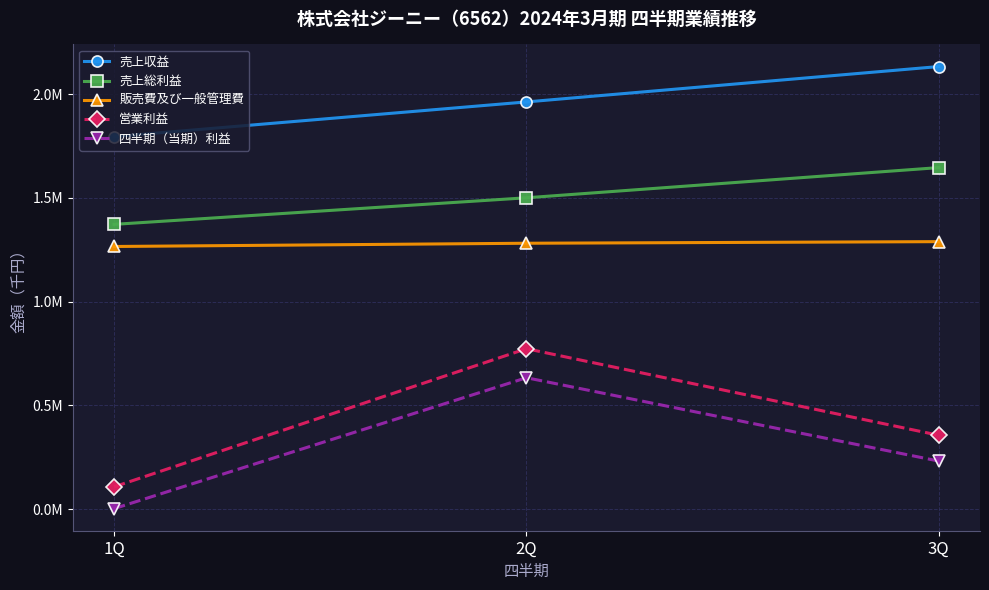

What are all the series names shown in the legend?

売上収益, 売上総利益, 販売費及び一般管理費, 営業利益, 四半期（当期）利益